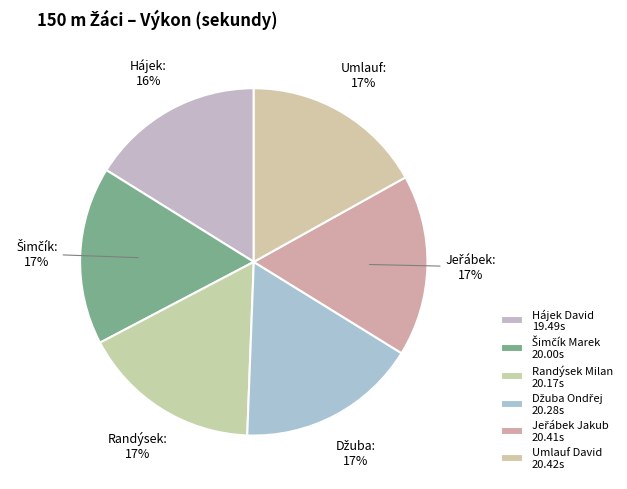

Is it true that Džuba Ondřej is 17% of the pie?

True